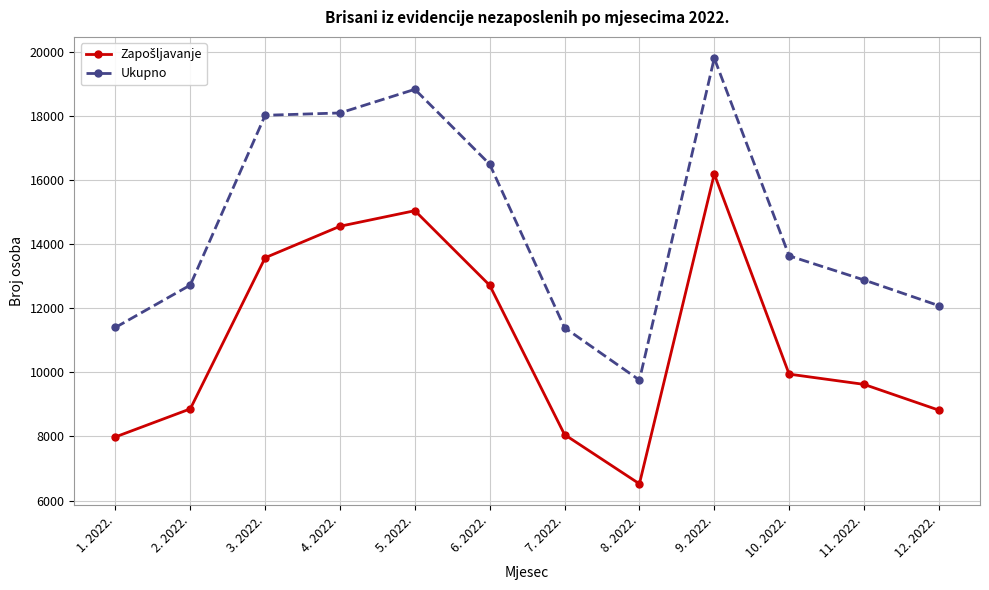

What is the difference between the maximum and minimum values in the Ukupno series?

10053